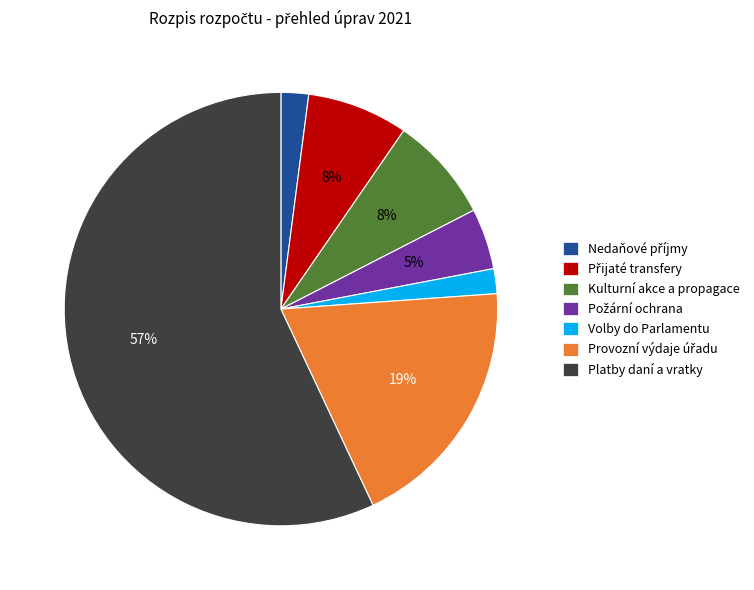

Is Platby daní a vratky the majority of the pie?

Yes